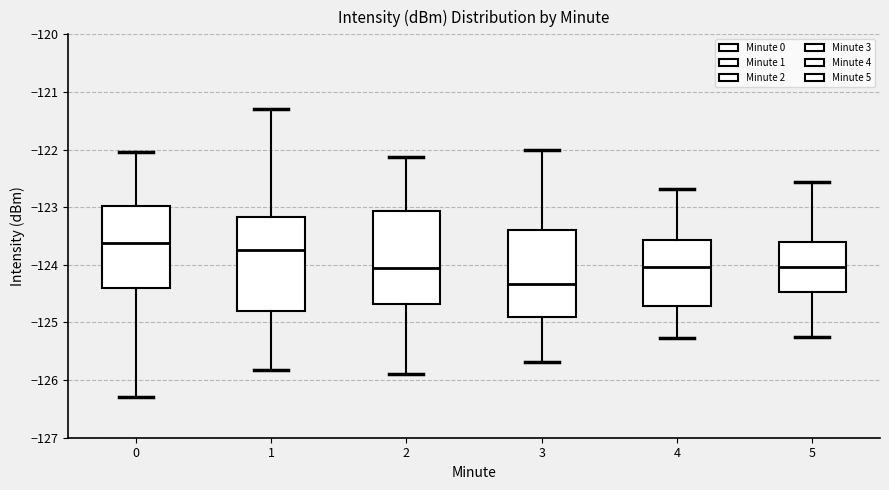

Reading left to right, read every box against the y-axis: the position of its median line, the range the box covers, and the ends of its whiskers. The values are not printed on the chart, so give them approximately, as read against the axis.

0: median -123.6, box -124.4 to -123.0, whiskers -126.3 to -122.0
1: median -123.7, box -124.8 to -123.2, whiskers -125.8 to -121.3
2: median -124.1, box -124.7 to -123.1, whiskers -125.9 to -122.1
3: median -124.3, box -124.9 to -123.4, whiskers -125.7 to -122.0
4: median -124.0, box -124.7 to -123.6, whiskers -125.3 to -122.7
5: median -124.0, box -124.5 to -123.6, whiskers -125.2 to -122.6